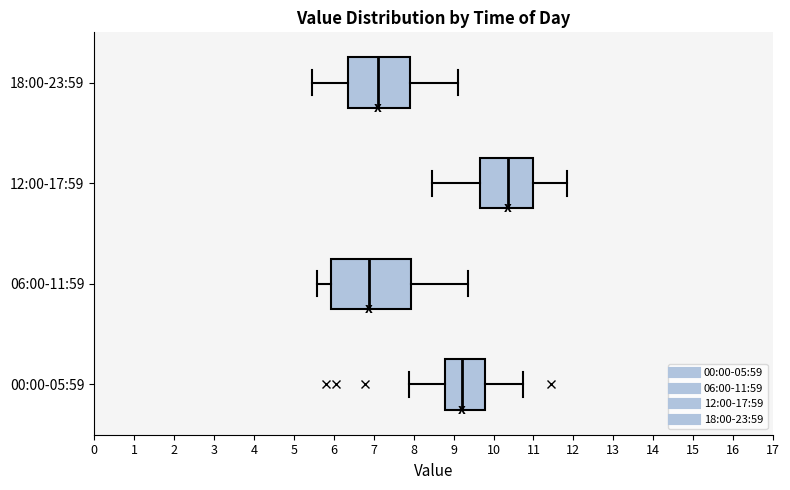

Comparing the boxes themselves (not the whiskers), which one is the widest?

06:00-11:59